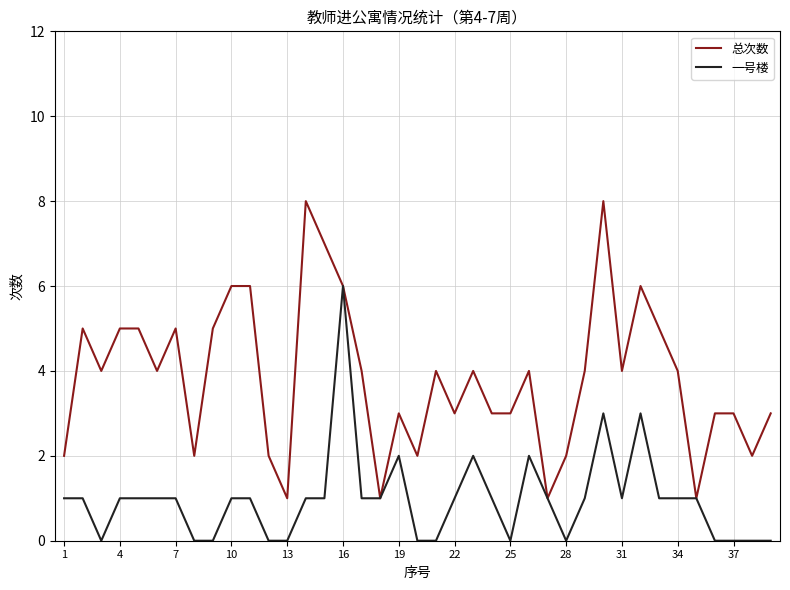

Which series has the widest spread of values?

总次数